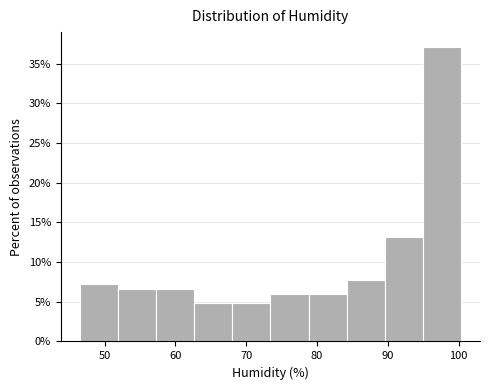

How tall is the bar that spans 95 to 100 on the x-axis? Neither the bar edges nor the heights are printed on the chart, so give them approximately, as read against the axes.

37.0